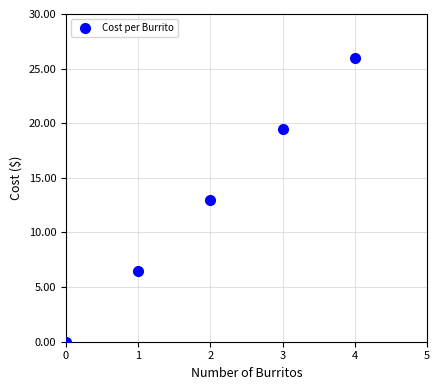

What is the average Y value?

13.0